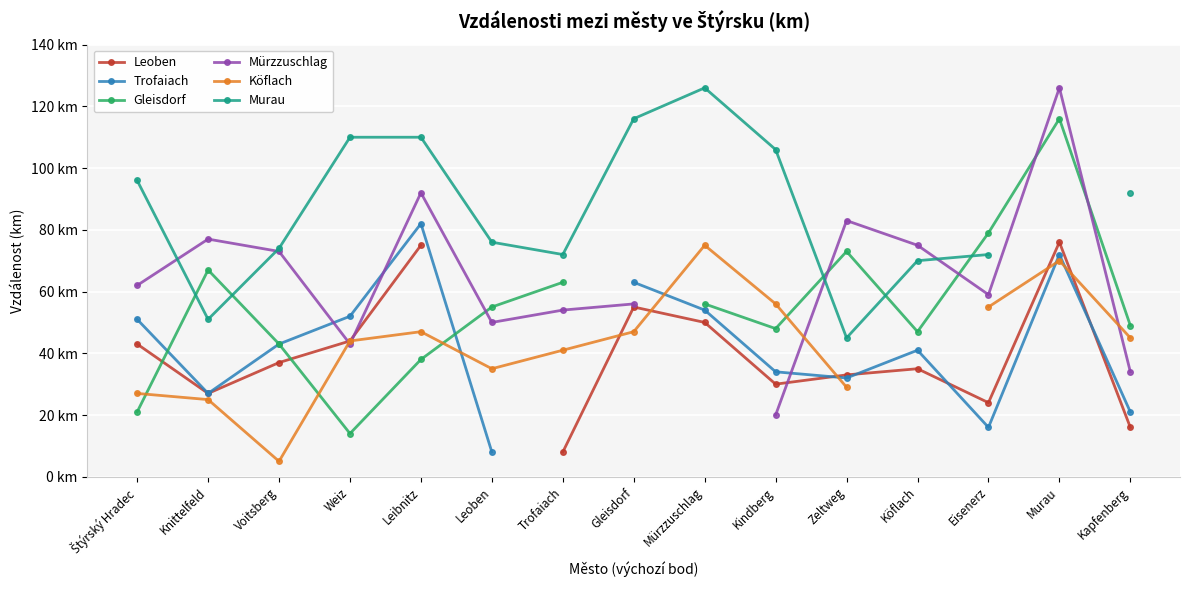

Which series changed the most between Weiz and Kapfenberg?

Gleisdorf